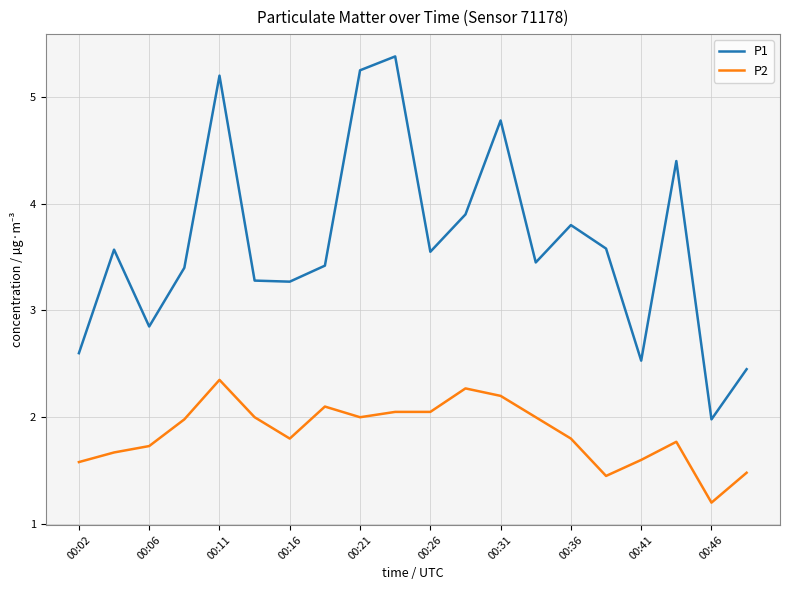

What is the smallest value displayed?

1.2